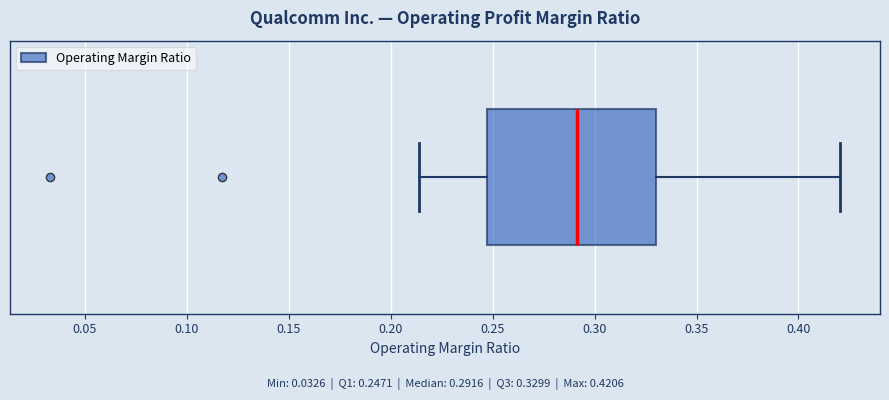

Where does the right whisker of the box end on the x-axis? The values are not printed on the chart, so give them approximately, as read against the axis.

0.420